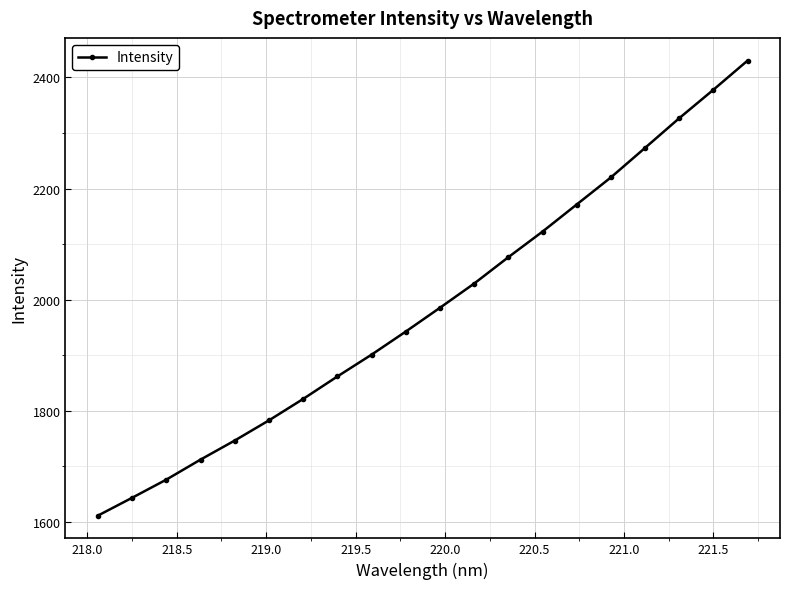

True or false: there are more than 2 points higher than both neighbors.

False